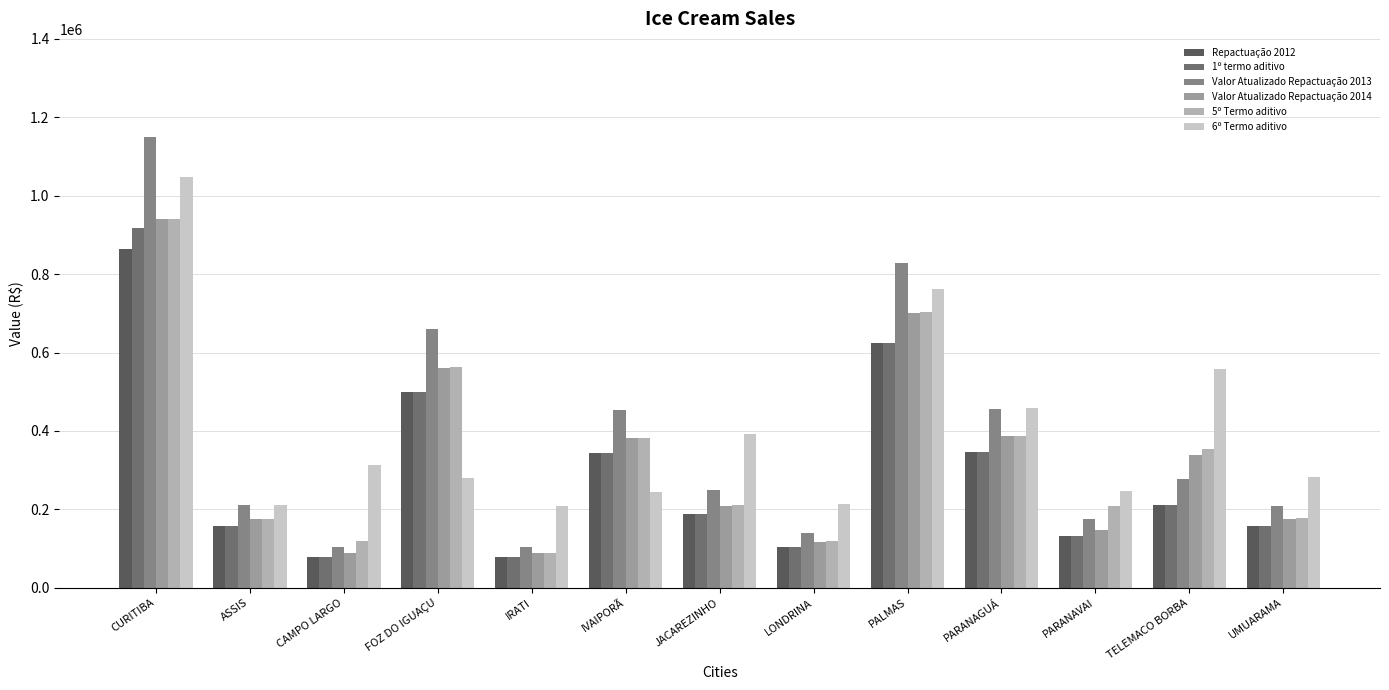

What position from the right is JACAREZINHO?

7